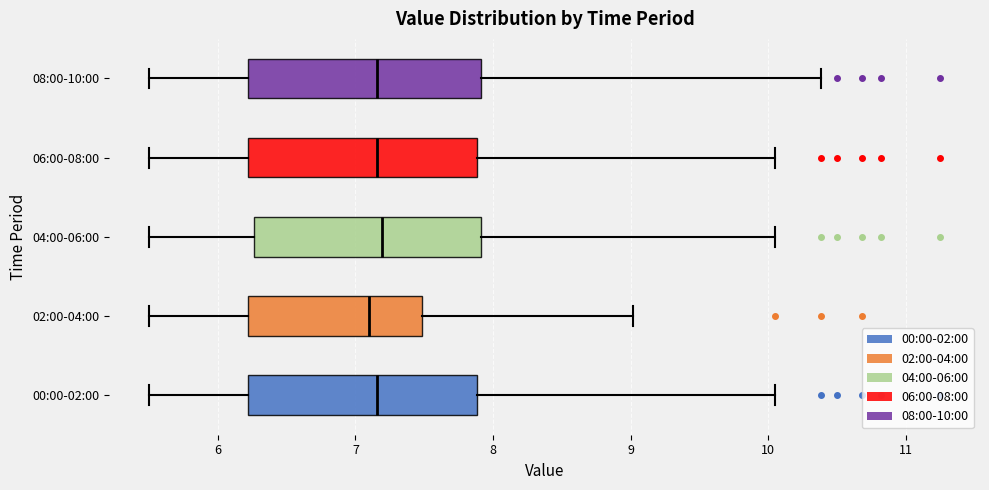

Reading bottom to top, read every box against the x-axis: the position of its median line, the range the box covers, and the ends of its whiskers. The values are not printed on the chart, so give them approximately, as read against the axis.

00:00-02:00: median 7.2, box 6.2 to 7.9, whiskers 5.5 to 10.1
02:00-04:00: median 7.1, box 6.2 to 7.5, whiskers 5.5 to 9.0
04:00-06:00: median 7.2, box 6.3 to 7.9, whiskers 5.5 to 10.1
06:00-08:00: median 7.2, box 6.2 to 7.9, whiskers 5.5 to 10.1
08:00-10:00: median 7.2, box 6.2 to 7.9, whiskers 5.5 to 10.4